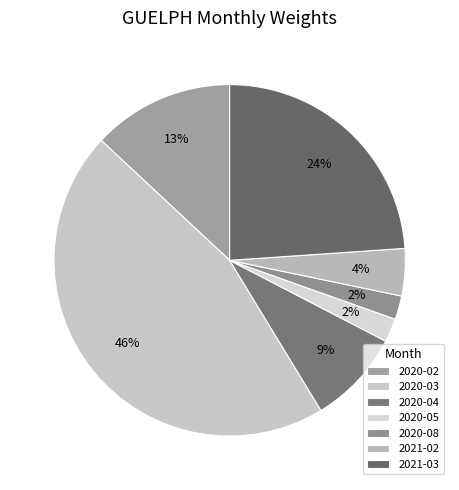

To the nearest percent, what is the difference between the 2020-02 and 2020-04 slice percentages?

4%